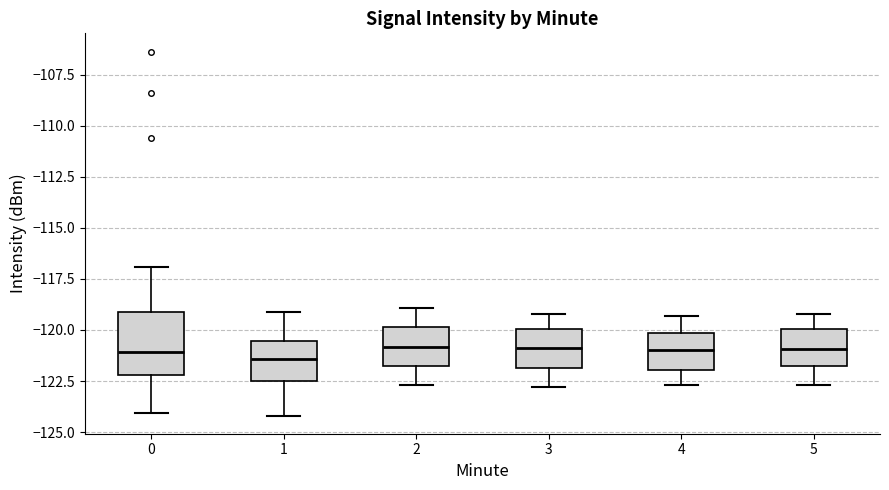

Reading left to right, read every box against the y-axis: the position of its median line, the range the box covers, and the ends of its whiskers. The values are not printed on the chart, so give them approximately, as read against the axis.

0: median -121.0, box -122.0 to -119.0, whiskers -124.0 to -117.0
1: median -121.5, box -122.5 to -120.5, whiskers -124.0 to -119.0
2: median -121.0, box -121.5 to -120.0, whiskers -122.5 to -119.0
3: median -121.0, box -122.0 to -120.0, whiskers -123.0 to -119.0
4: median -121.0, box -122.0 to -120.0, whiskers -122.5 to -119.5
5: median -121.0, box -122.0 to -120.0, whiskers -122.5 to -119.0